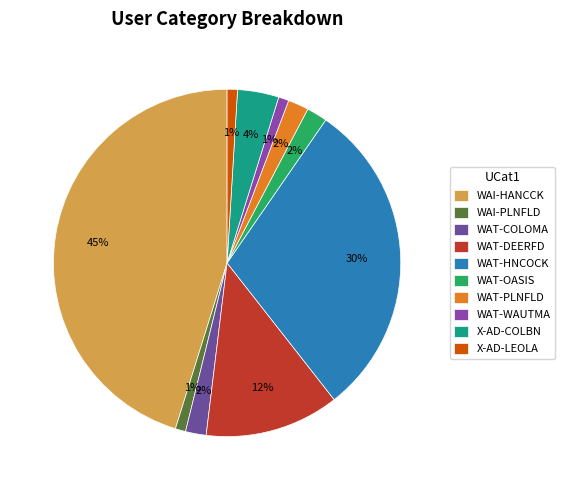

Do X-AD-COLBN and WAT-COLOMA together represent more than half of the pie?

No